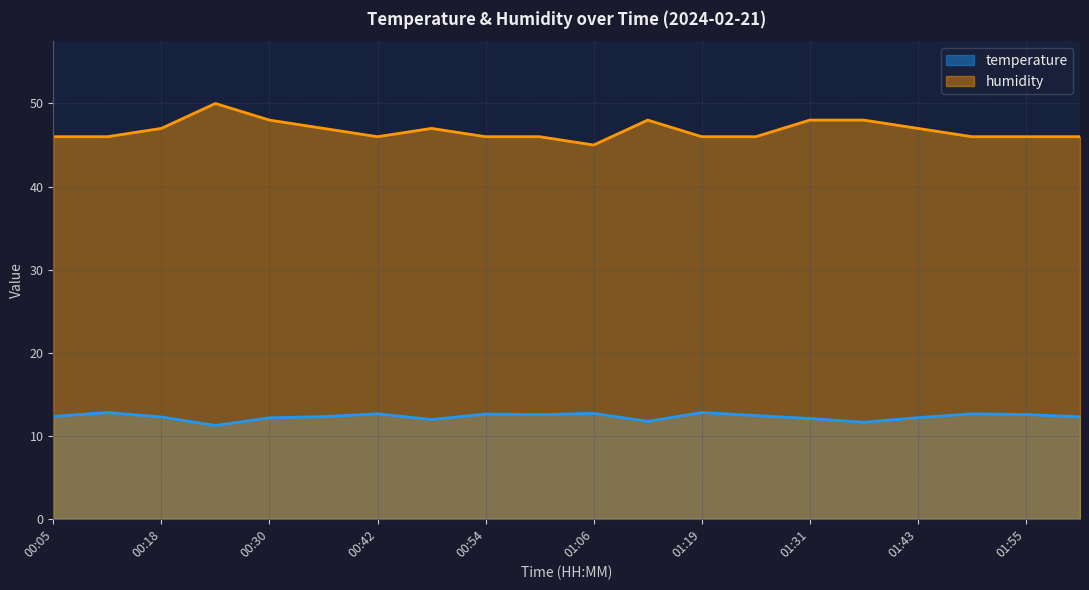

Between 01:00 and 01:55, which series saw the biggest shift?

temperature